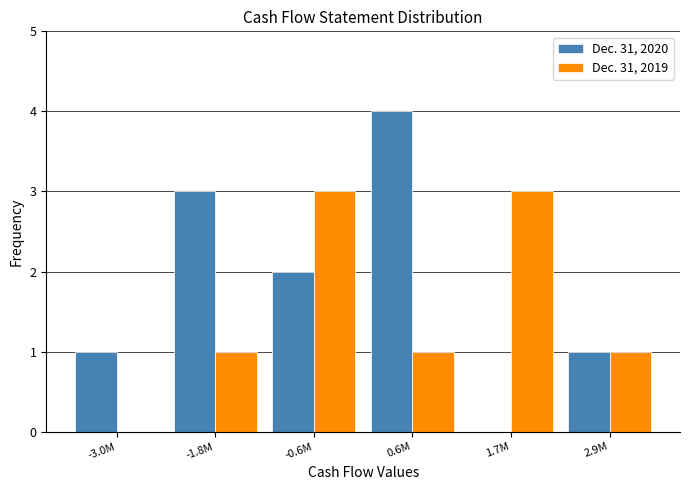

Reading left to right, what are all the values shown in this chart?

Dec. 31, 2020: -3.0M=1	-1.8M=3	-0.6M=2	0.6M=4	1.7M=0	2.9M=1
Dec. 31, 2019: -3.0M=0	-1.8M=1	-0.6M=3	0.6M=1	1.7M=3	2.9M=1